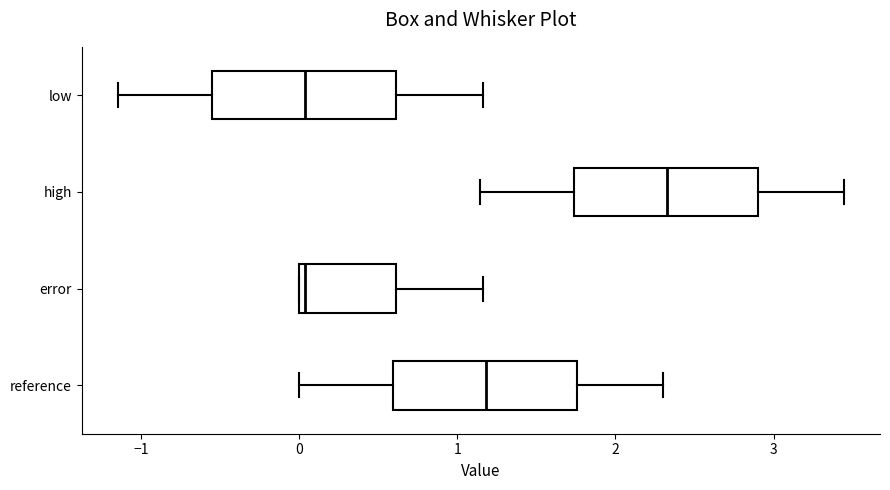

Where is the left edge of the box for reference on the x-axis? The values are not printed on the chart, so give them approximately, as read against the axis.

0.6